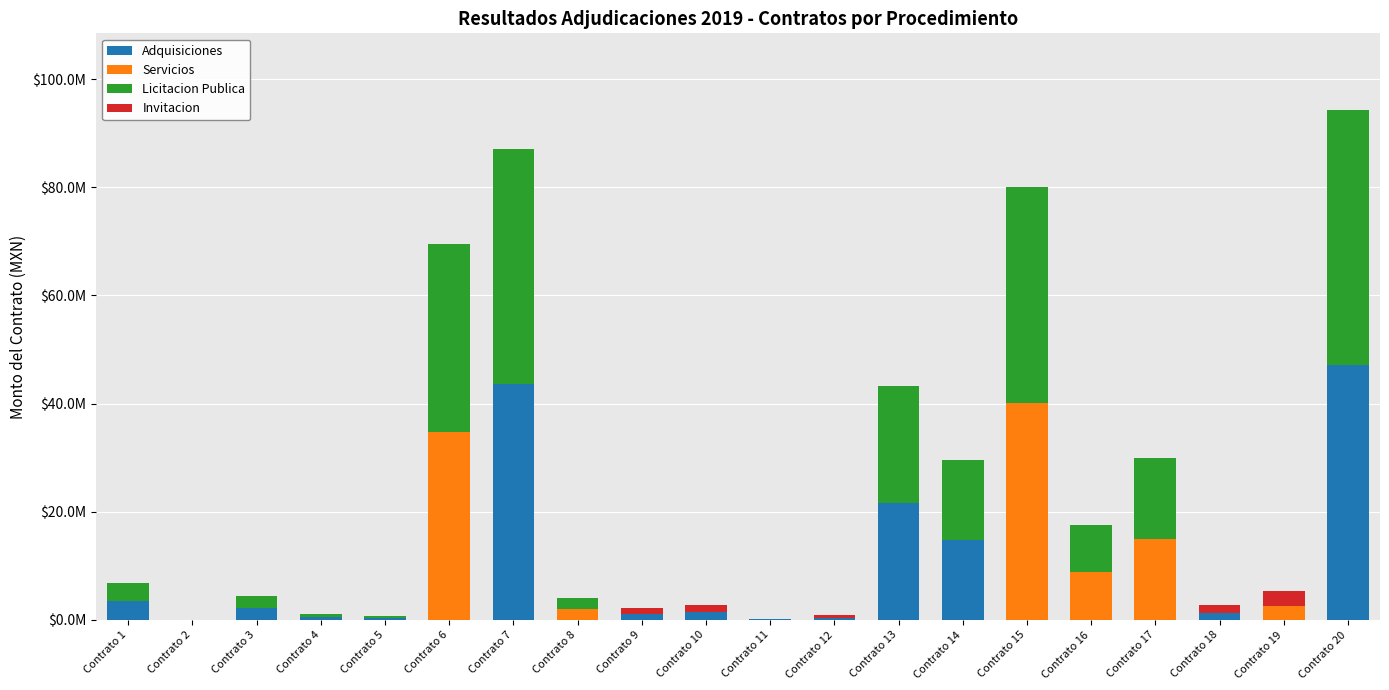

Does the chart contain stacked bars?

Yes